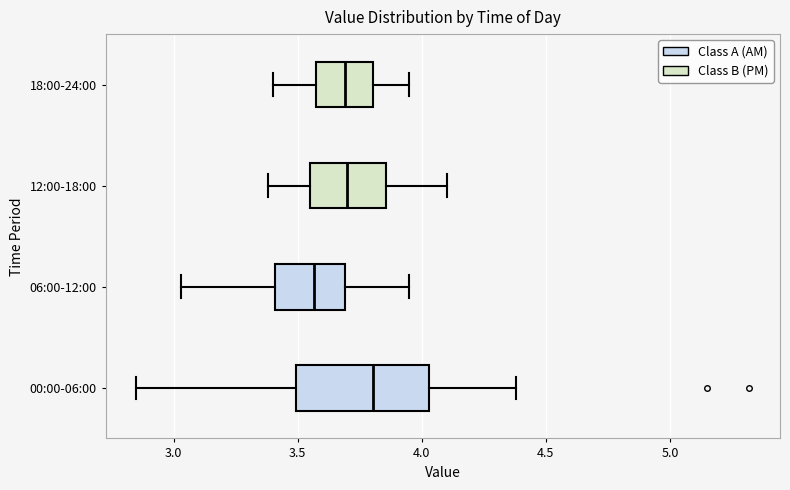

Comparing the boxes themselves (not the whiskers), which one is the widest?

00:00-06:00